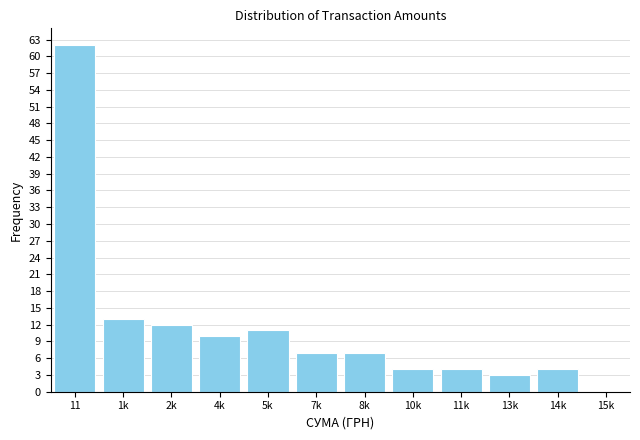

Reading left to right, list all the values displayed in this chart.

11=62	1k=13	2k=12	4k=10	5k=11	7k=7	8k=7	10k=4	11k=4	13k=3	14k=4